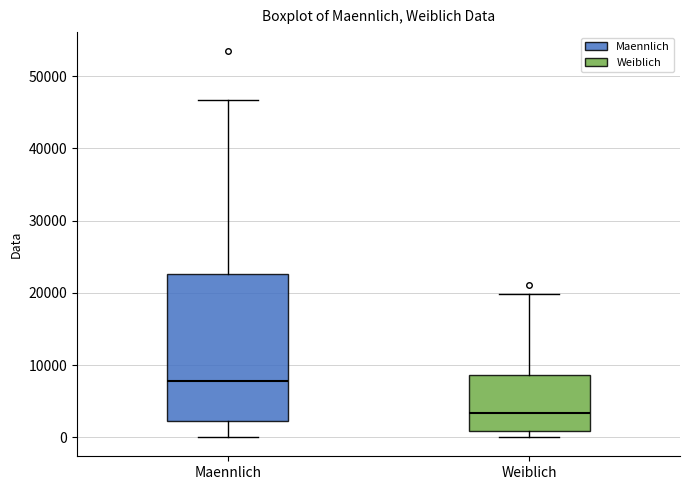

Comparing the boxes themselves (not the whiskers), which one is the tallest?

Maennlich